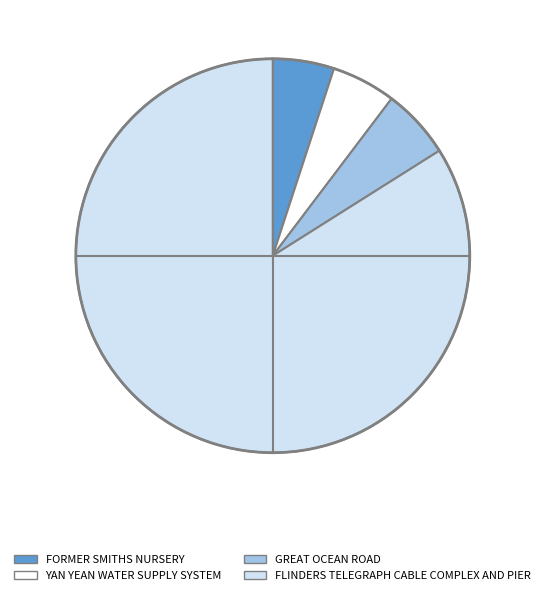

Is the sum of YAN YEAN WATER SUPPLY SYSTEM and GREAT OCEAN ROAD greater than half?

No